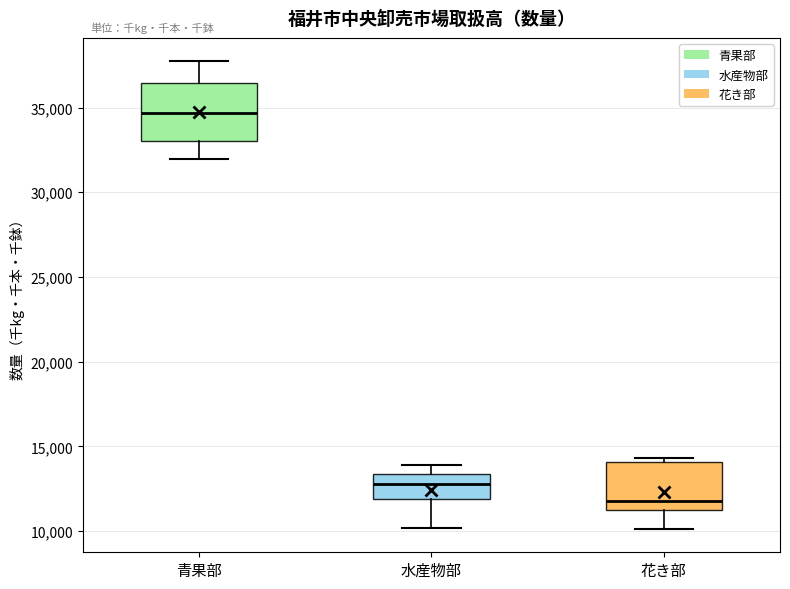

Which box's median line is the highest?

青果部